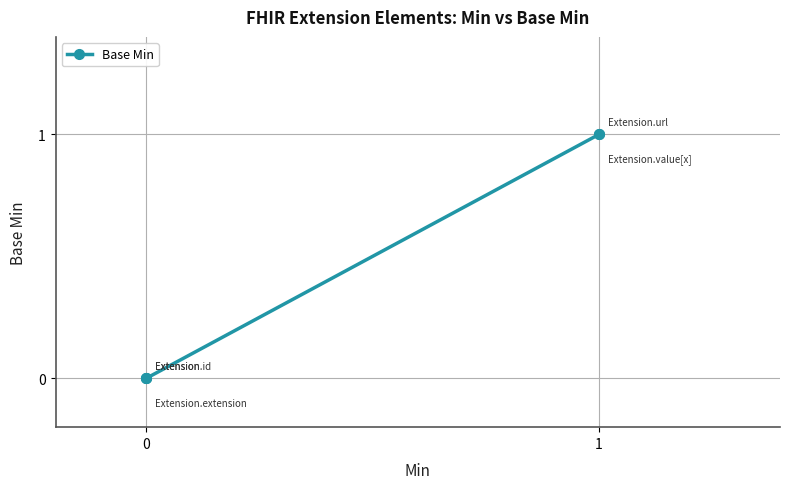

True or false: there are more than 0 points higher than both neighbors.

False